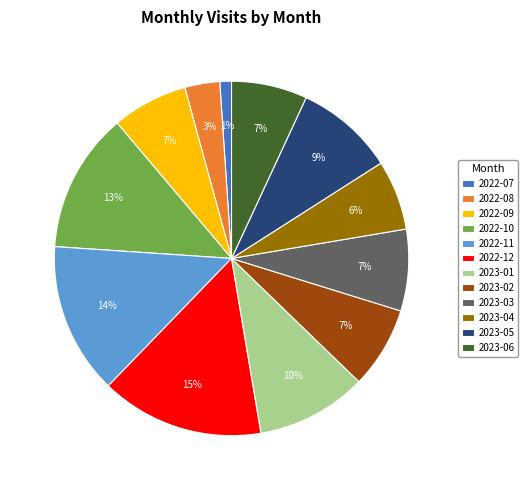

Is it true that 2023-03 is 7% of the pie?

True